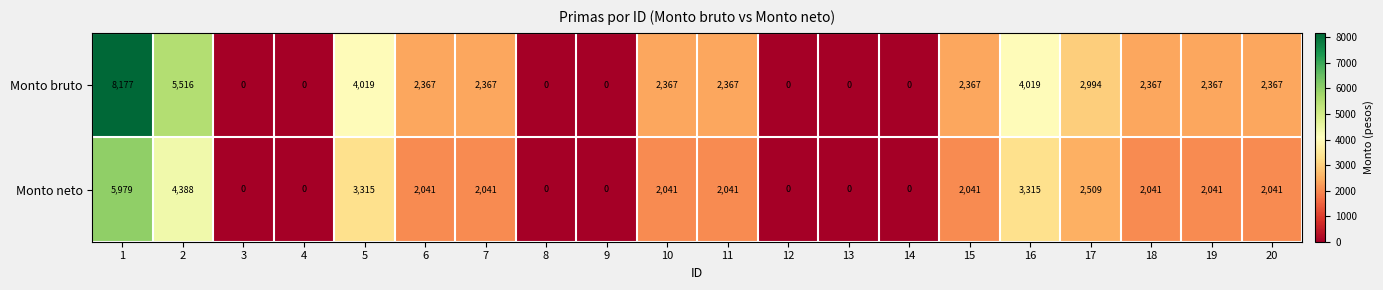

What is the difference between the maximum and minimum values in the Monto neto series?

5979